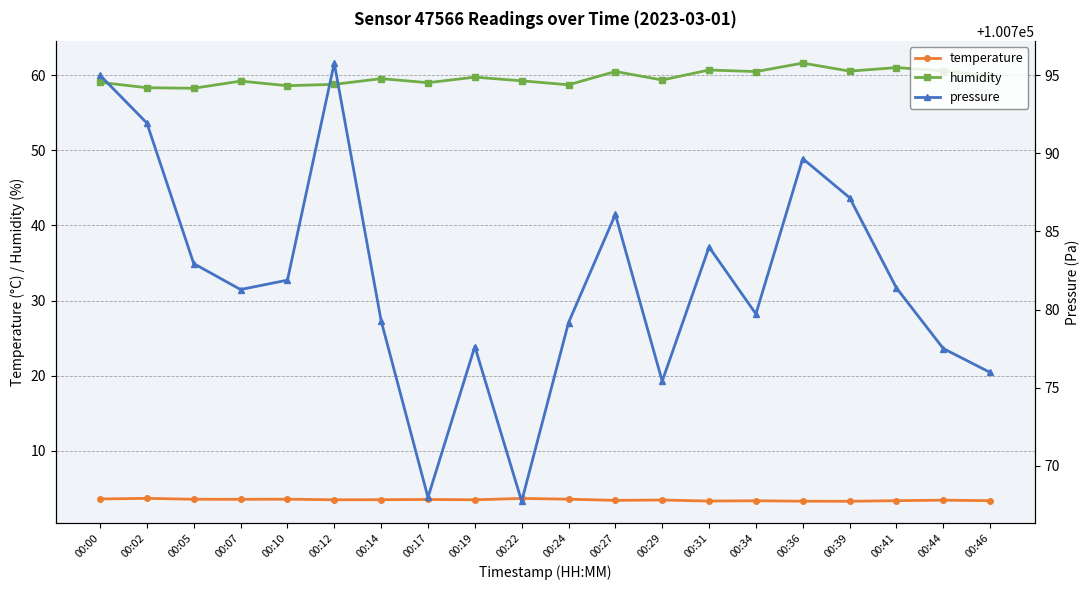

Does the chart have visible grid lines?

Yes